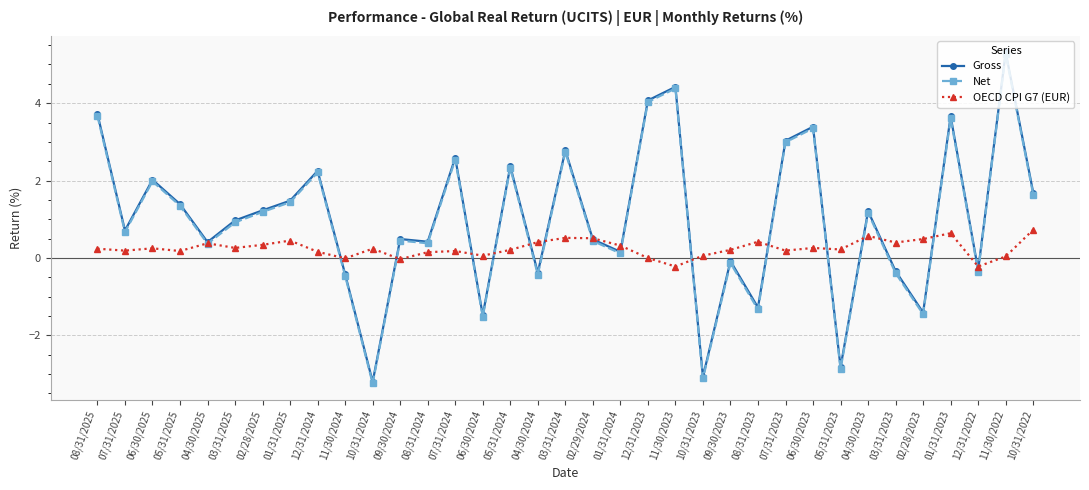

What position from the right is 03/31/2023?

6